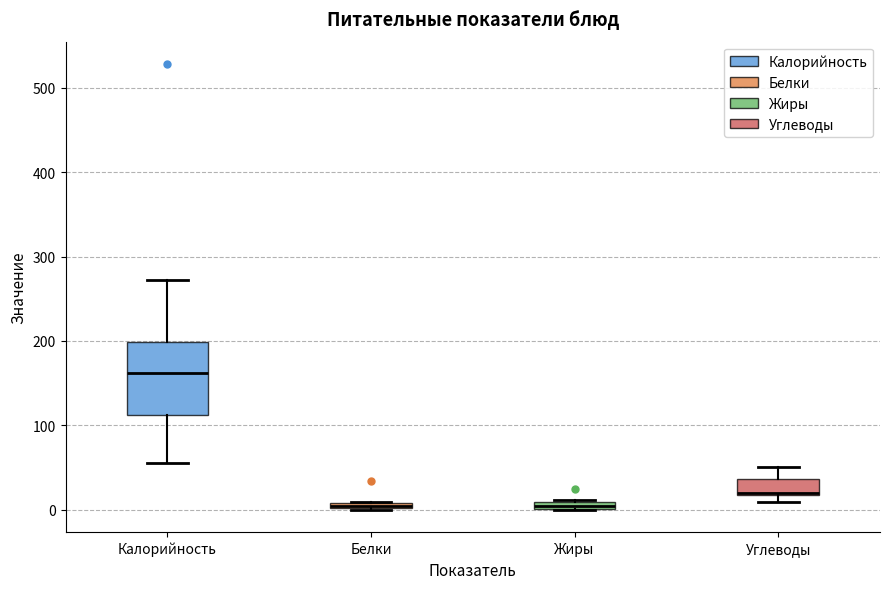

Which box is the tallest, from its lower edge to its upper edge?

Калорийность